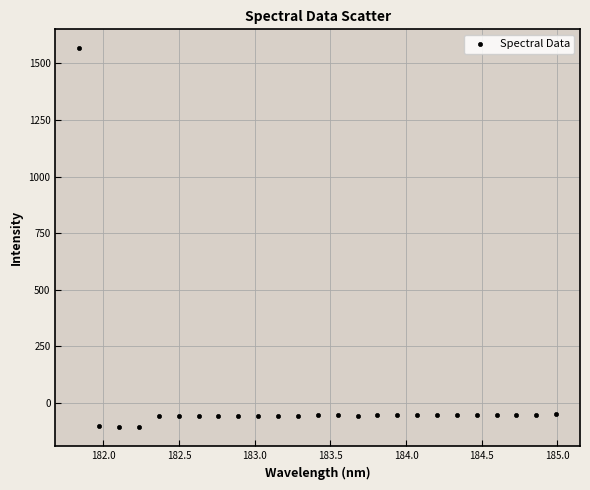

What is the range of X values (max minus min)?

3.1